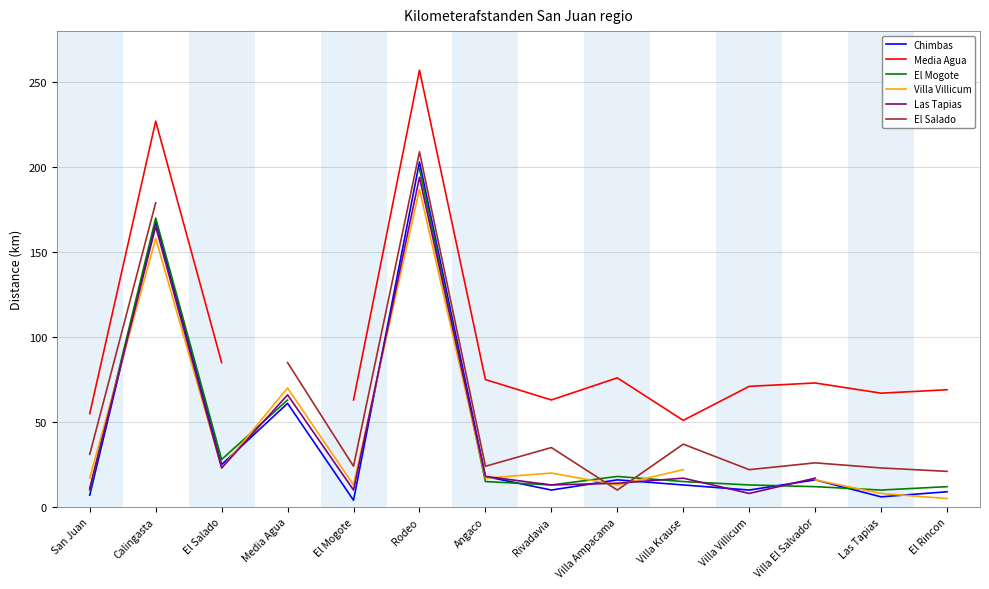

What is the label of the 2nd point from the right?

Las Tapias